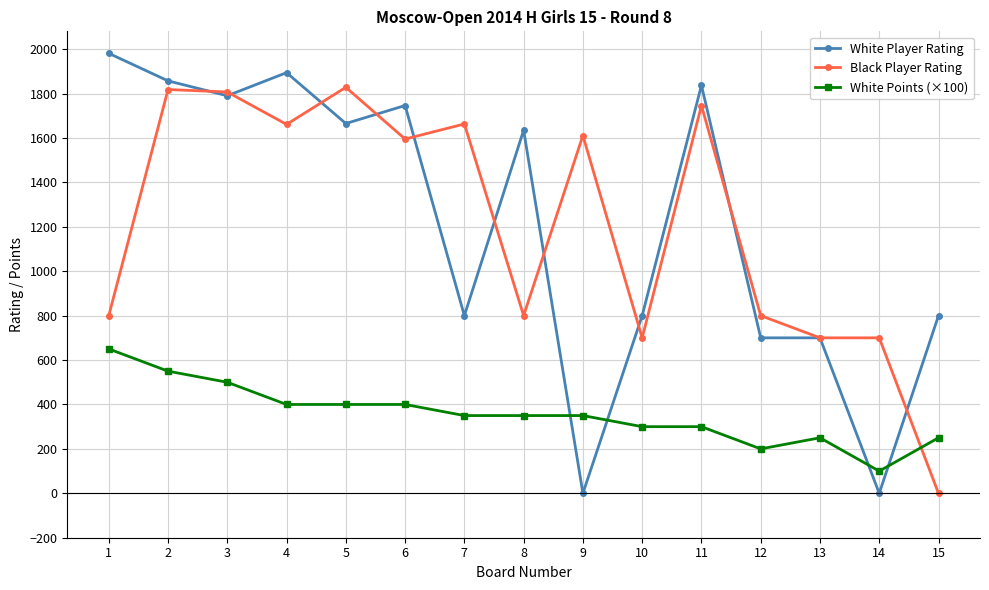

What is the sum of all Black Player Rating values?

18229